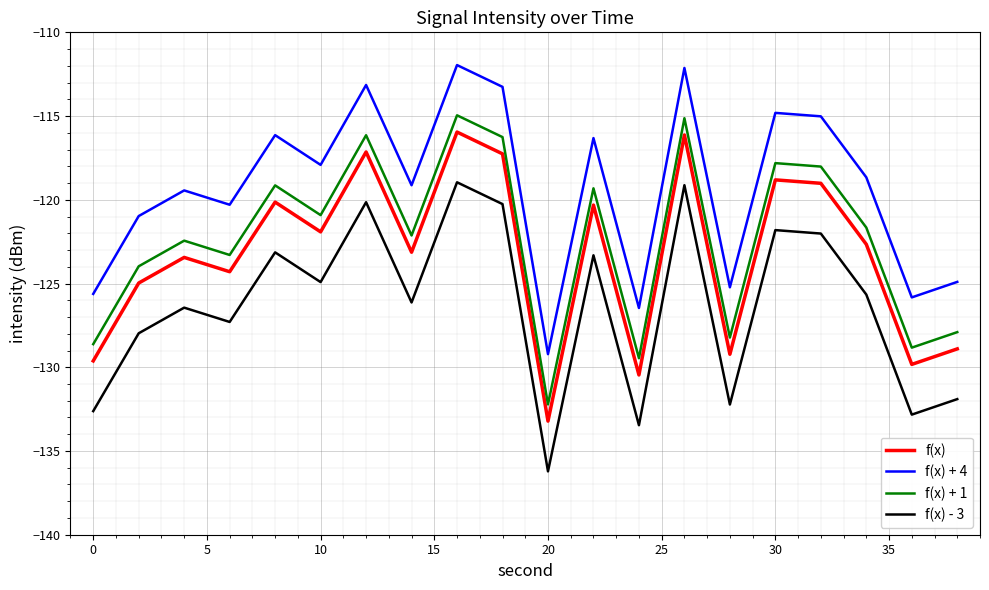

What is the lowest value of the f(x) - 3 series?

-136.2